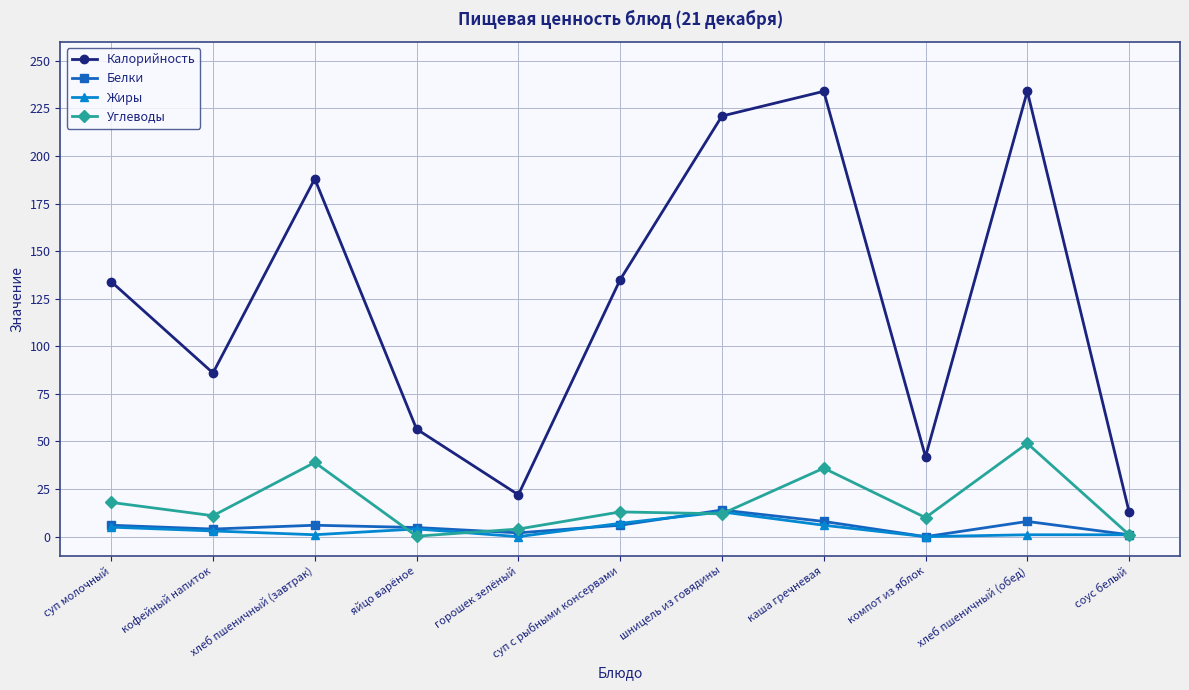

What is the maximum value for Жиры?

13.0